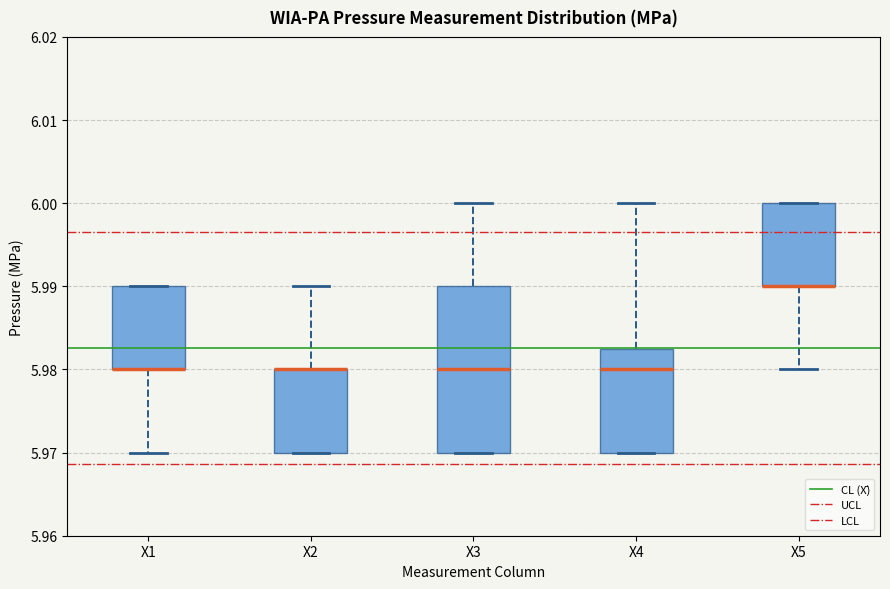

Where is the upper edge of the box for X5 on the y-axis? The values are not printed on the chart, so give them approximately, as read against the axis.

6.000